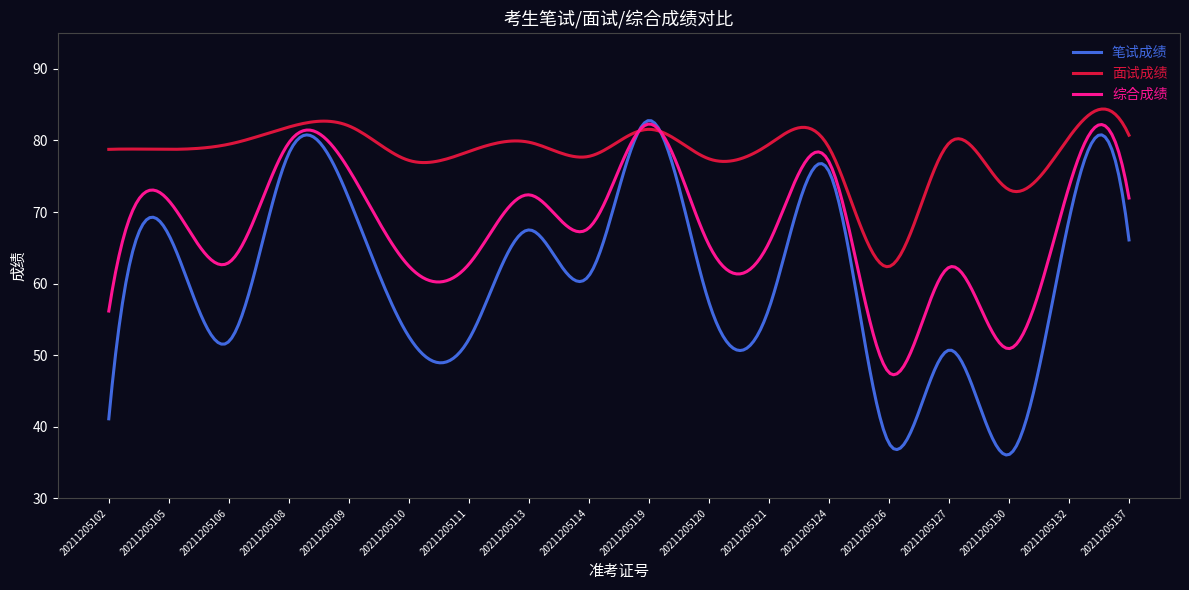

Which series has the widest spread of values?

笔试成绩